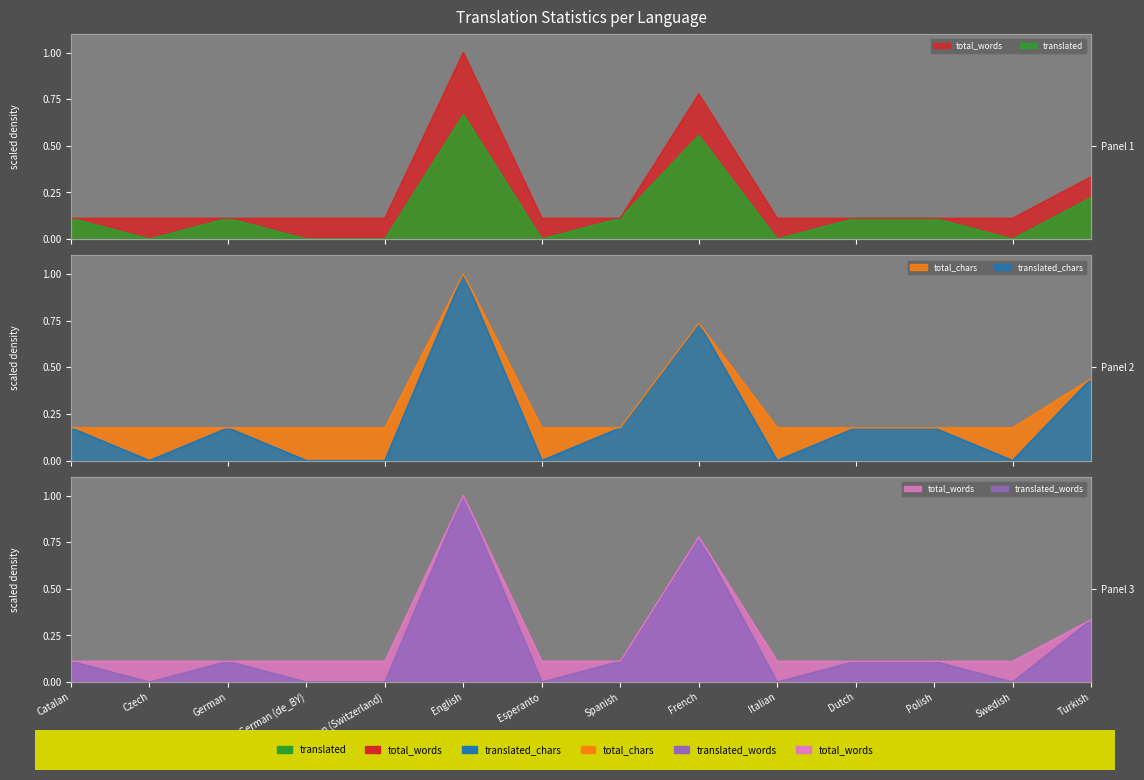

The translated_words series shows 0.0 at Esperanto. True or false?

True